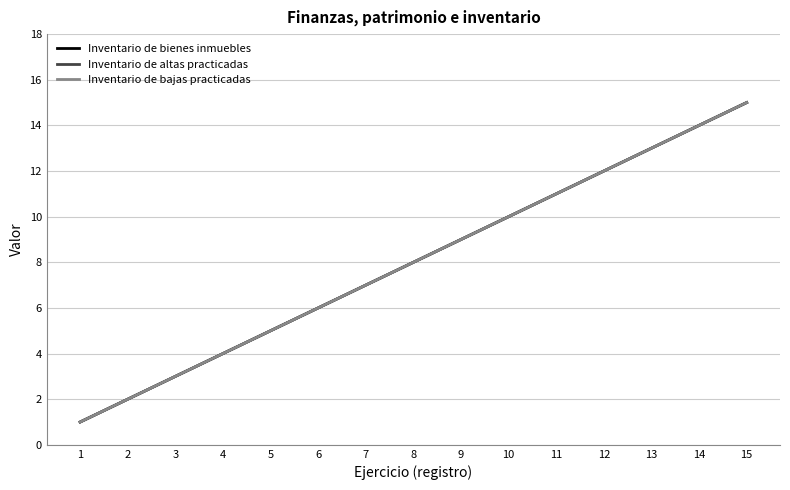

At which label does Inventario de bienes inmuebles reach its peak?

15